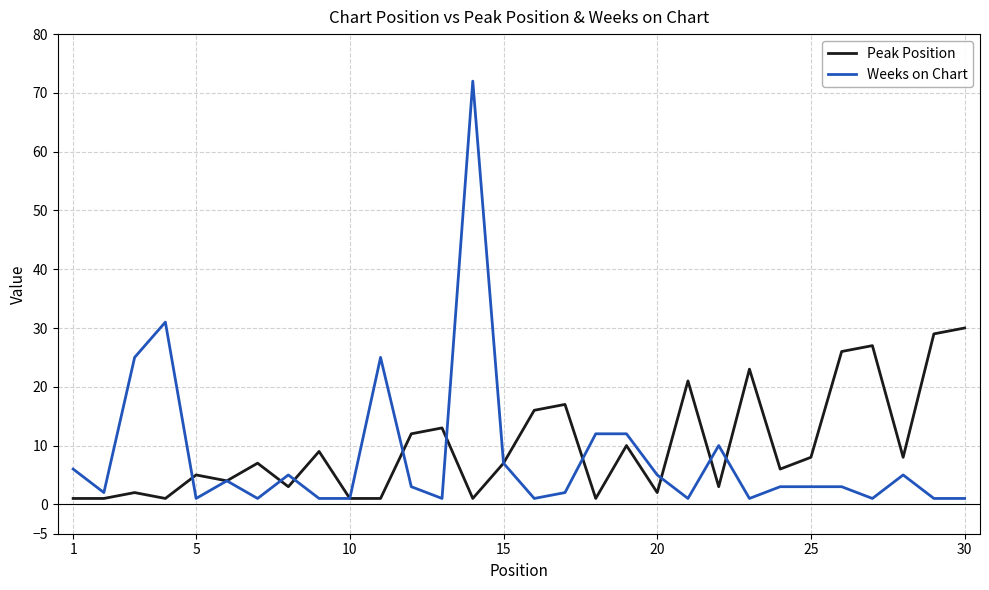

True or false: Peak Position and Weeks on Chart cross at least once.

True